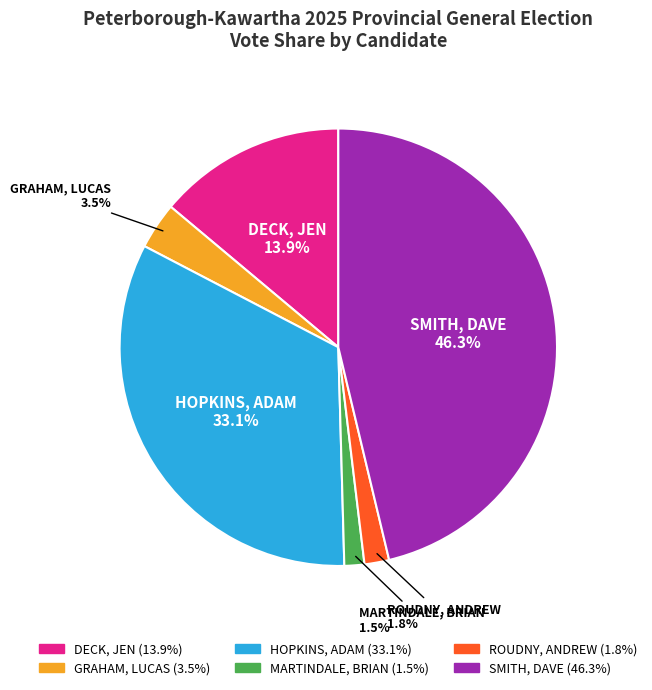

To the nearest percent, what is the difference between the largest and smallest slice percentages?

45%